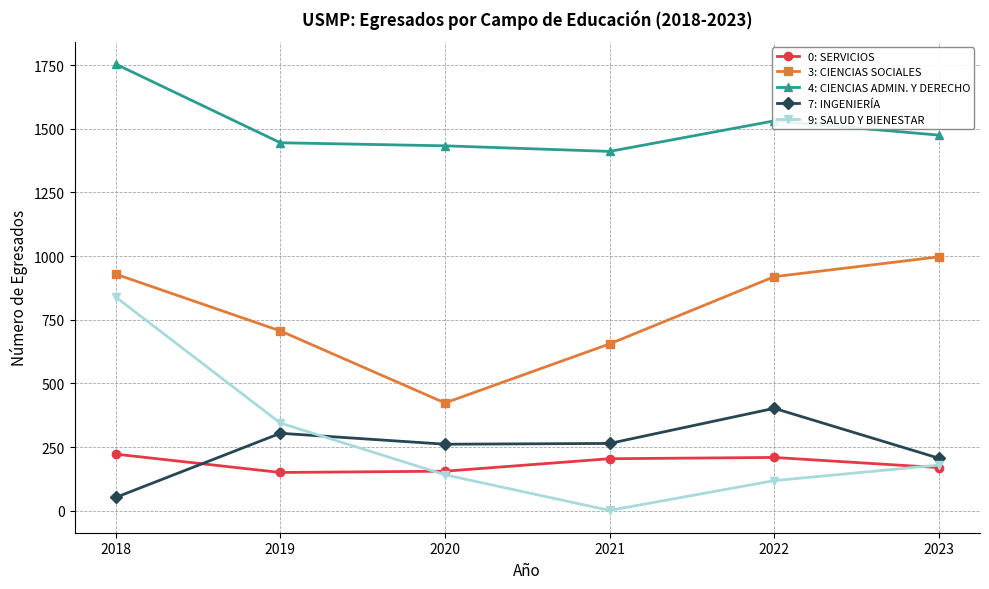

True or false: 0: SERVICIOS and 3: CIENCIAS SOCIALES intersect in this chart.

False